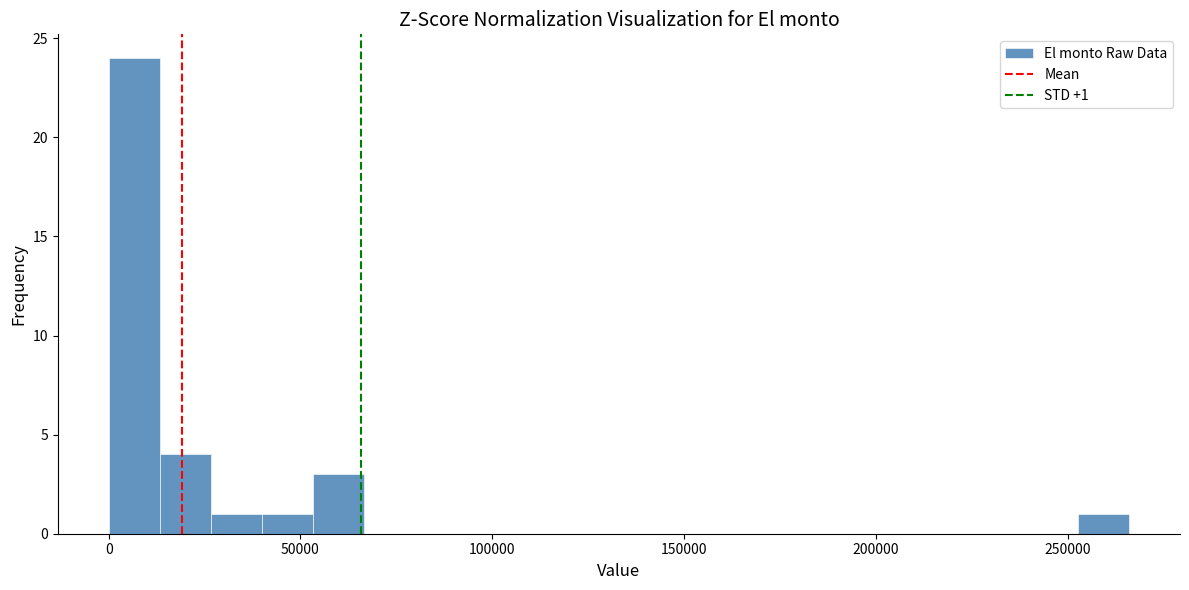

Around what value on the x-axis is the tallest bar? Give the approximate position of its centre, as read against the axis.

5000